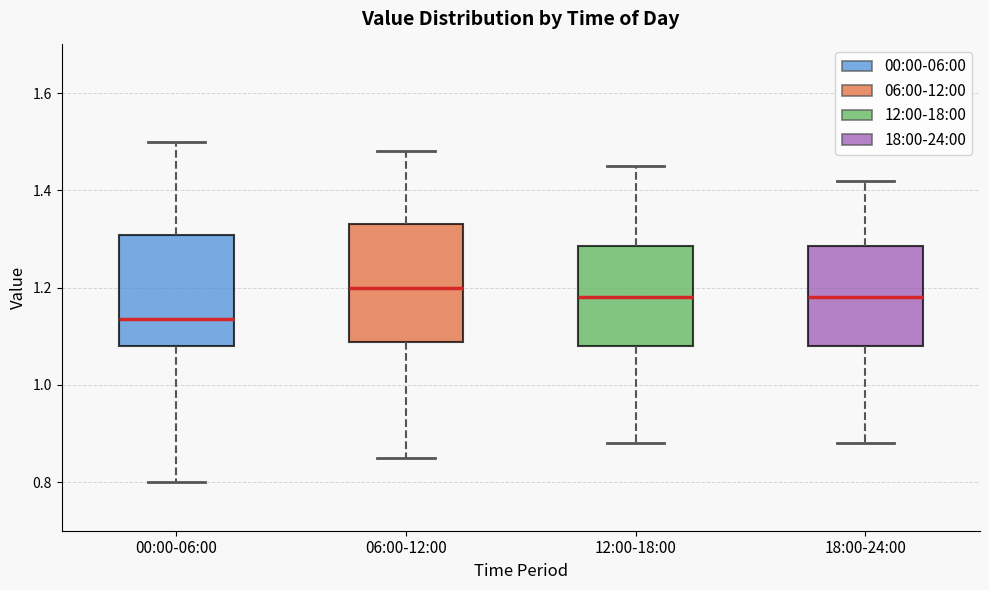

Reading left to right, transcribe this box plot: for each box, give where its median line is, the range the box spans, and where its two whiskers end, as read against the y-axis. The values are not printed on the chart, so give them approximately, as read against the axis.

00:00-06:00: median 1.14, box 1.08 to 1.30, whiskers 0.80 to 1.50
06:00-12:00: median 1.20, box 1.08 to 1.34, whiskers 0.86 to 1.48
12:00-18:00: median 1.18, box 1.08 to 1.28, whiskers 0.88 to 1.46
18:00-24:00: median 1.18, box 1.08 to 1.28, whiskers 0.88 to 1.42